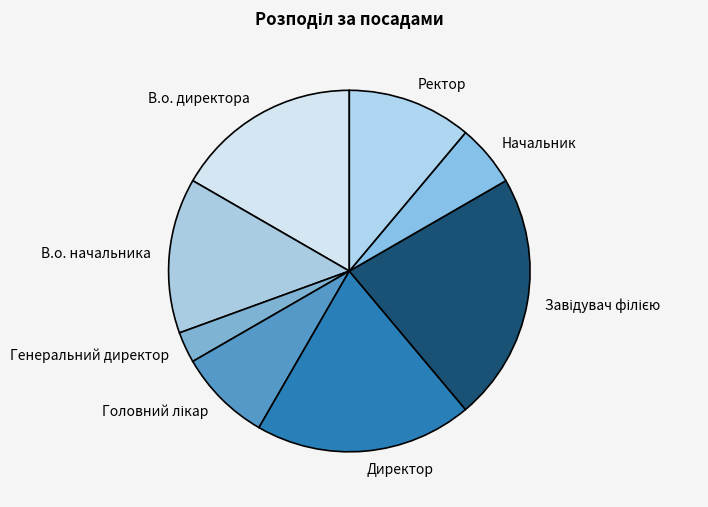

Does Ректор represent more than half of the total?

No